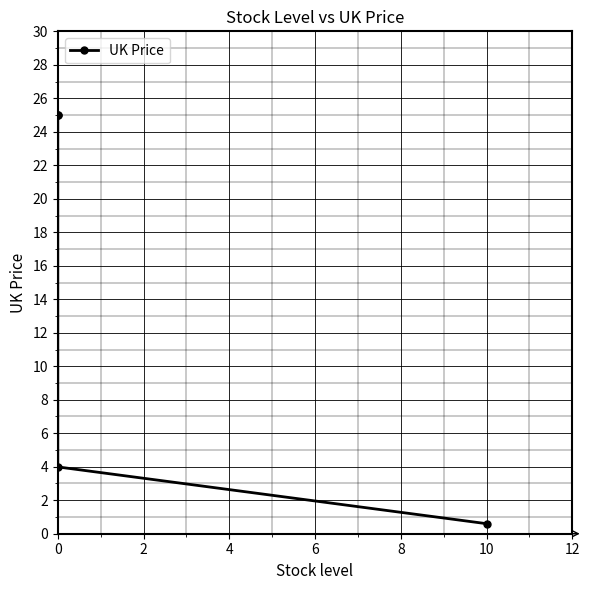

What is the value of the 2nd point from the left?

25.0